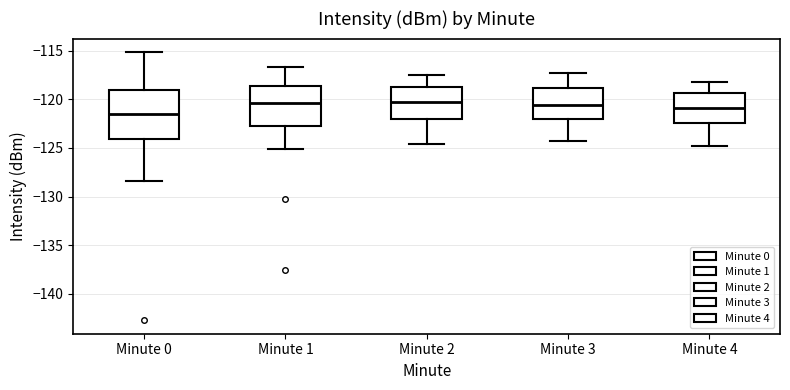

Where is the lower edge of the box for Minute 4 on the y-axis? The values are not printed on the chart, so give them approximately, as read against the axis.

-122.5